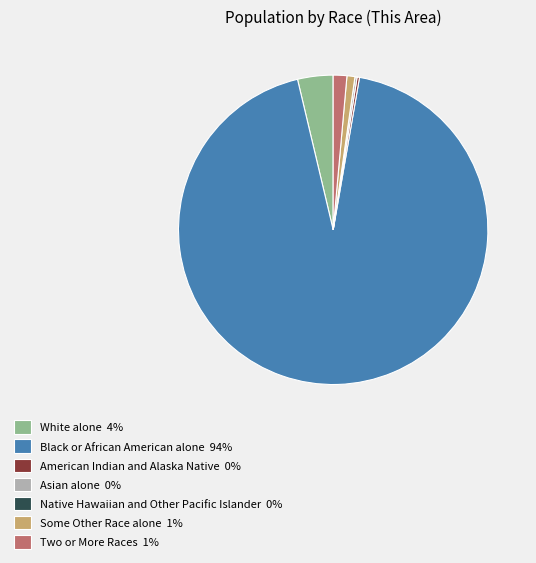

Does Black or African American alone 94% account for over 50% of the chart?

Yes